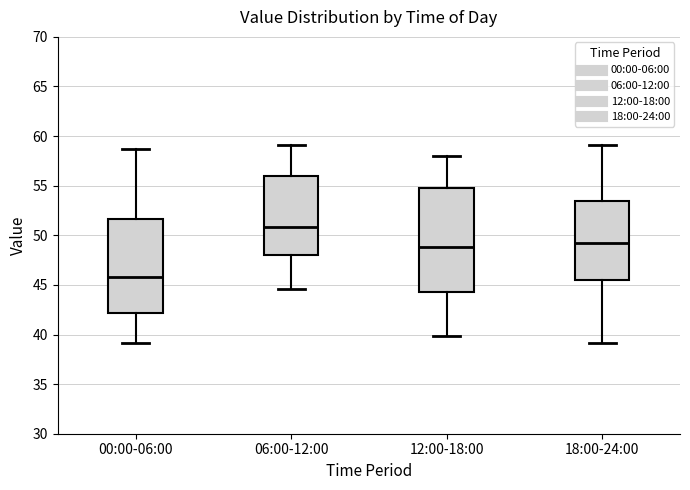

Comparing the boxes themselves (not the whiskers), which one is the tallest?

12:00-18:00